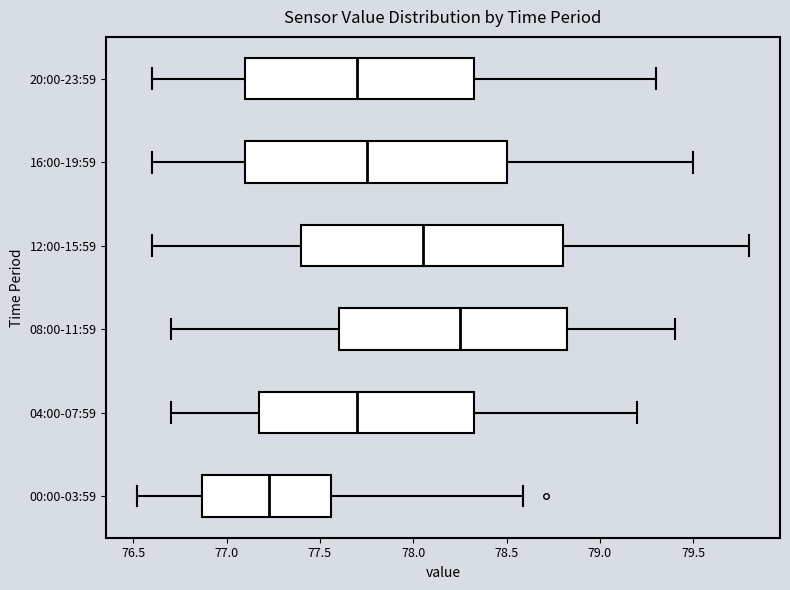

Where does the left whisker of the box for 04:00-07:59 end on the x-axis? The values are not printed on the chart, so give them approximately, as read against the axis.

76.70